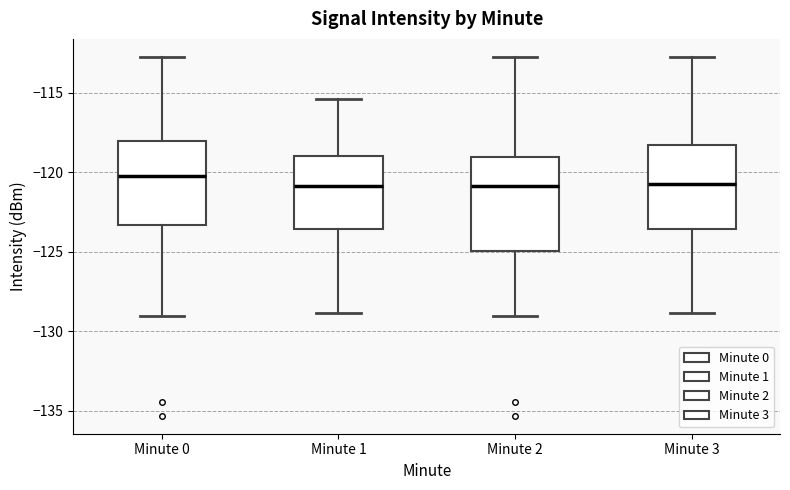

Reading left to right, transcribe this box plot: for each box, give where its median line is, the range the box spans, and where its two whiskers end, as read against the y-axis. The values are not printed on the chart, so give them approximately, as read against the axis.

Minute 0: median -120.0, box -123.5 to -118.0, whiskers -129.0 to -112.5
Minute 1: median -121.0, box -123.5 to -119.0, whiskers -129.0 to -115.5
Minute 2: median -121.0, box -125.0 to -119.0, whiskers -129.0 to -112.5
Minute 3: median -120.5, box -123.5 to -118.5, whiskers -129.0 to -112.5